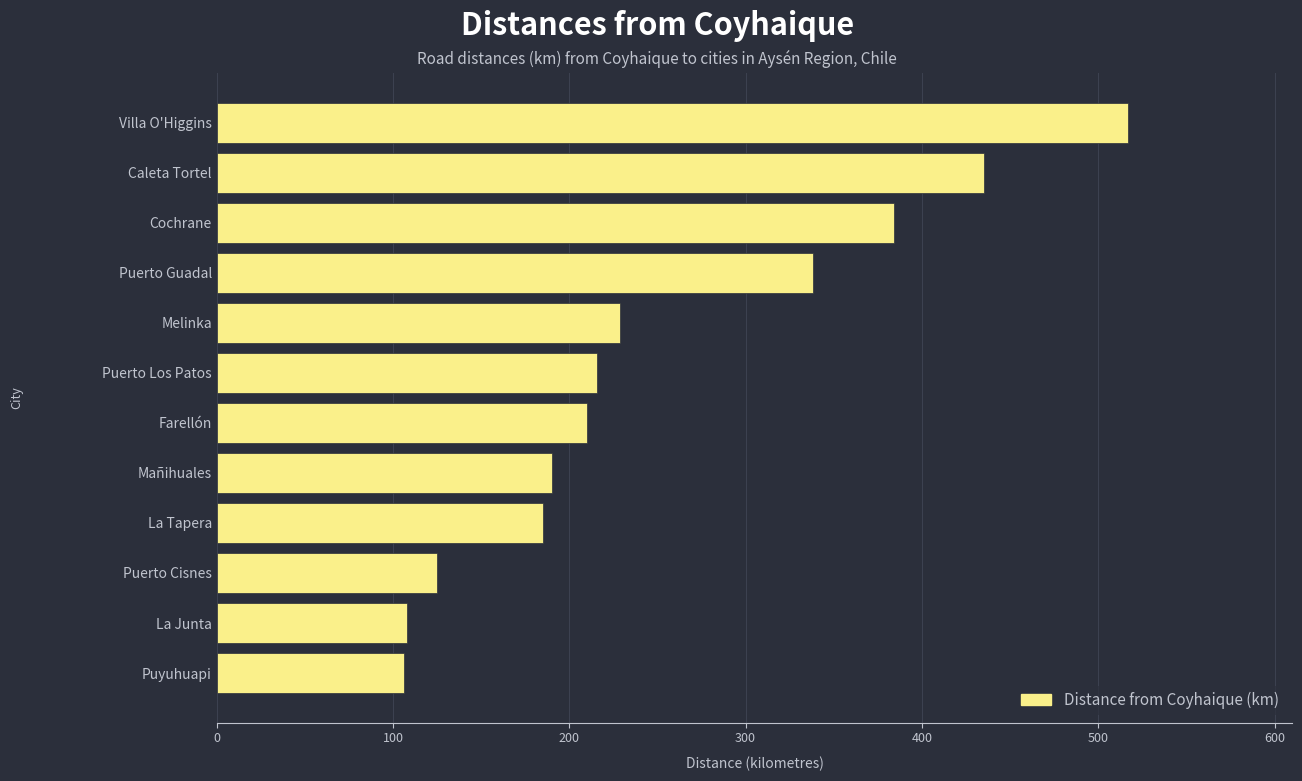

True or false: the data shows 298 at La Tapera.

False